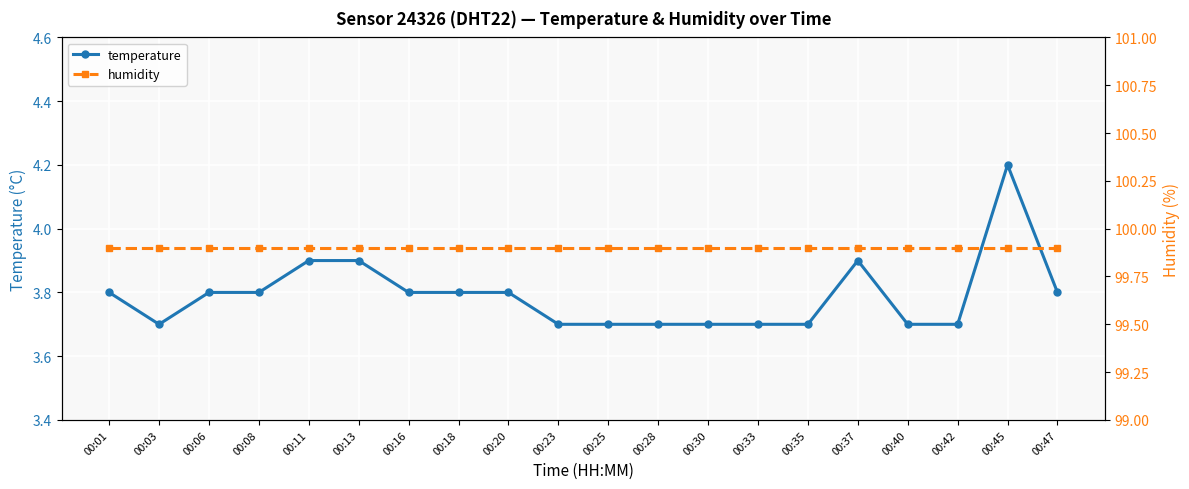

What are all the series names shown in the legend?

temperature, humidity